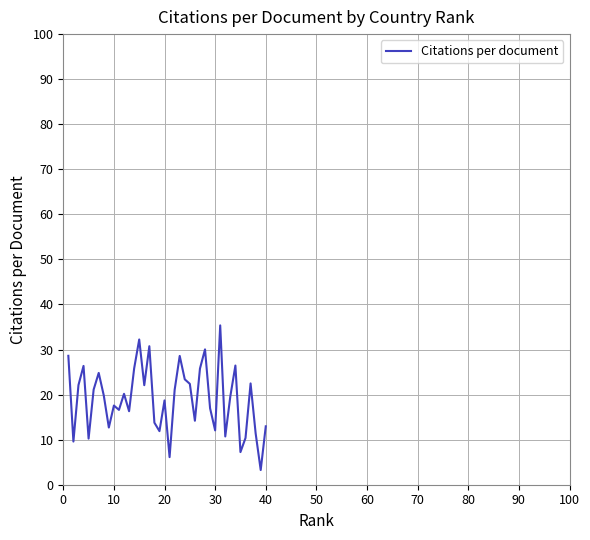

What is the sum of all values?

761.6